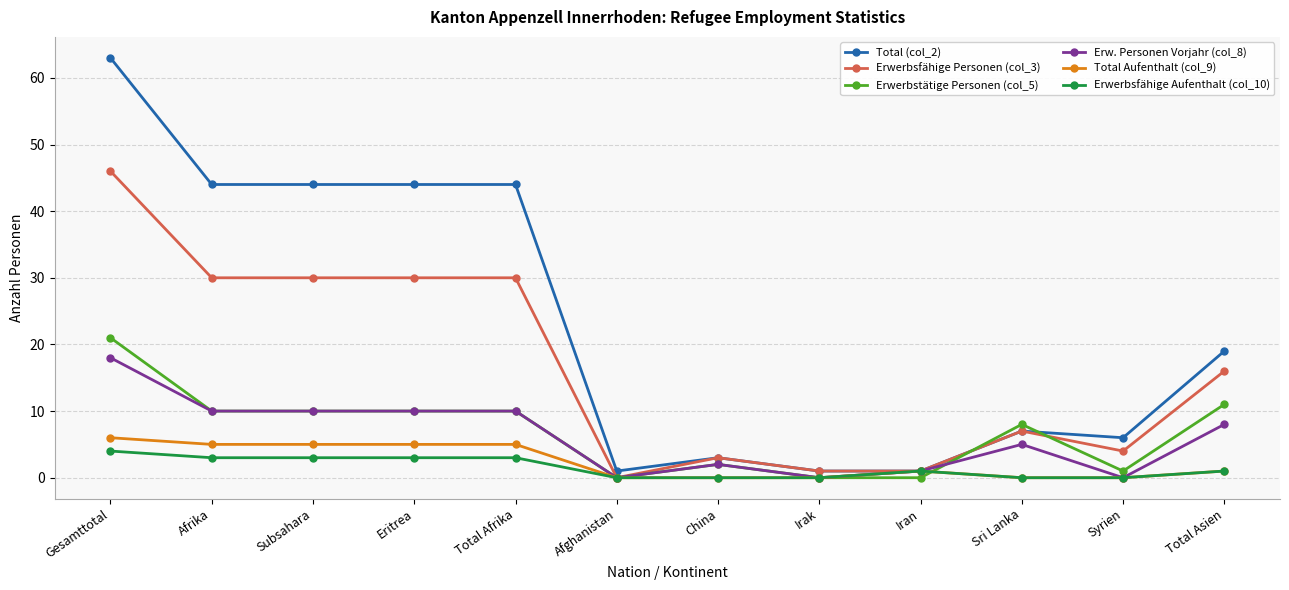

What is the label of the 6th point from the right?

China